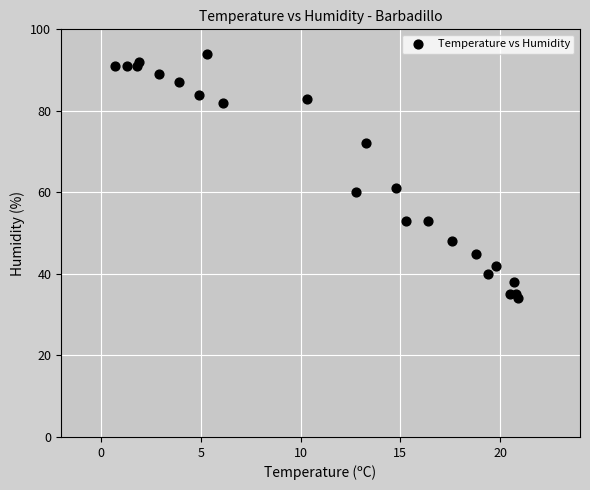

What is the range of Y values (max minus min)?

60